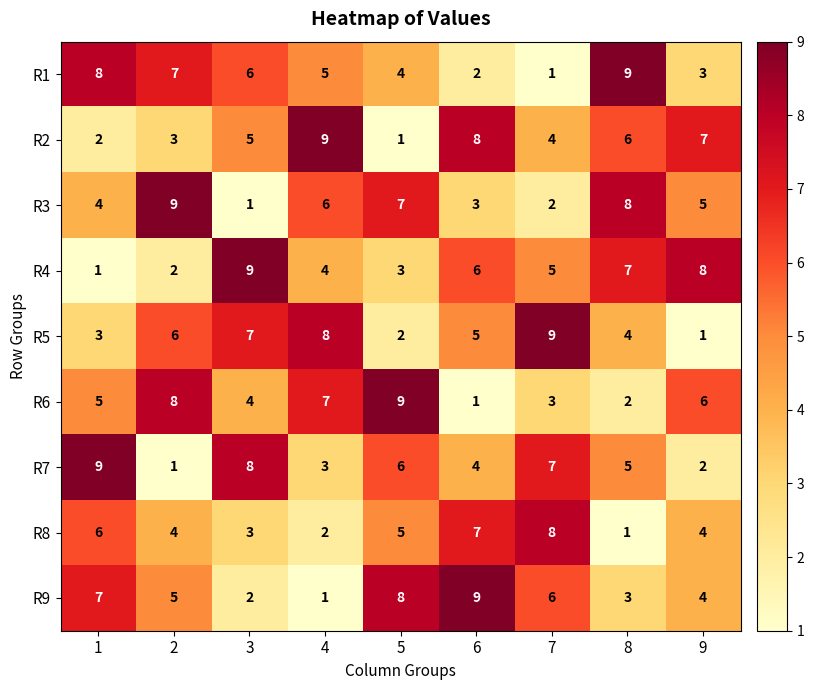

What is the spread (max minus min) of values at 1?

8